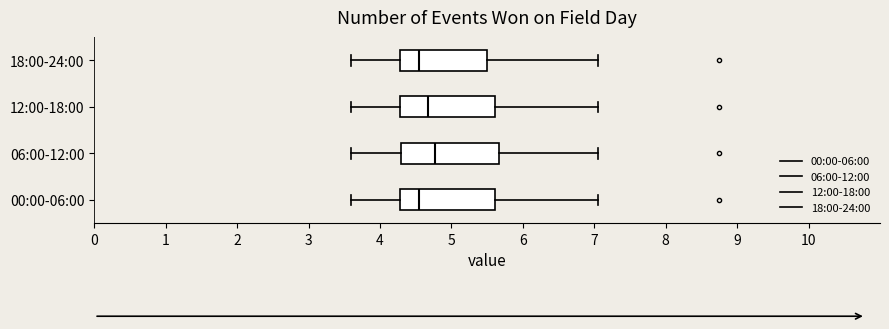

Reading bottom to top, read every box against the x-axis: the position of its median line, the range the box covers, and the ends of its whiskers. The values are not printed on the chart, so give them approximately, as read against the axis.

00:00-06:00: median 4.6, box 4.3 to 5.6, whiskers 3.6 to 7.1
06:00-12:00: median 4.8, box 4.3 to 5.7, whiskers 3.6 to 7.1
12:00-18:00: median 4.7, box 4.3 to 5.6, whiskers 3.6 to 7.1
18:00-24:00: median 4.6, box 4.3 to 5.5, whiskers 3.6 to 7.1